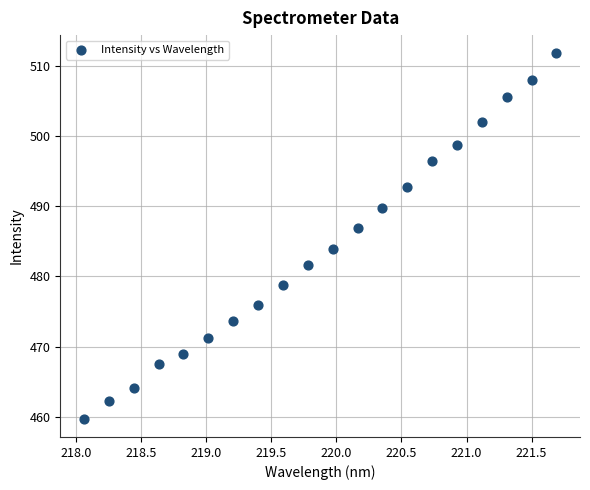

What is the range of X values (max minus min)?

3.6